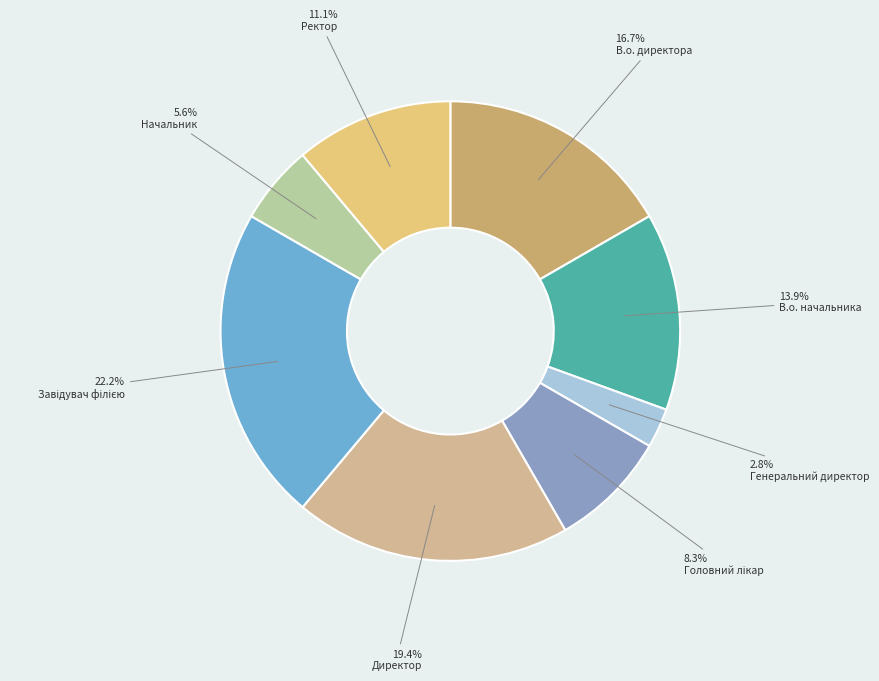

How many segments does this pie chart have?

8